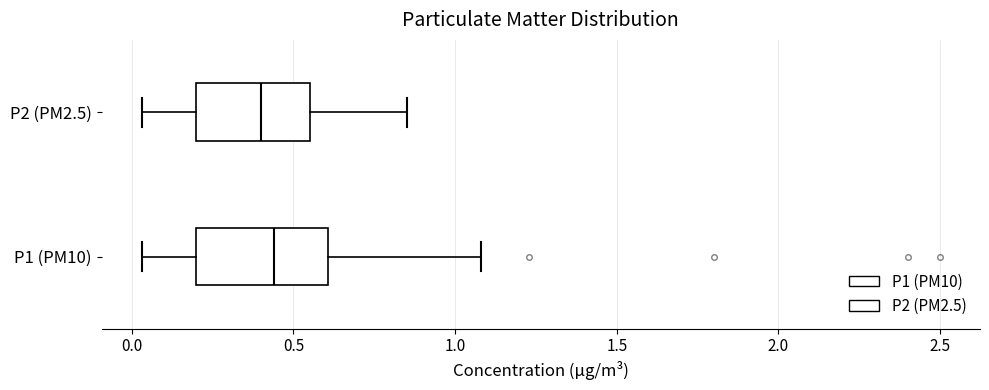

Where is the right edge of the box for P2 (PM2.5) on the x-axis? The values are not printed on the chart, so give them approximately, as read against the axis.

0.55